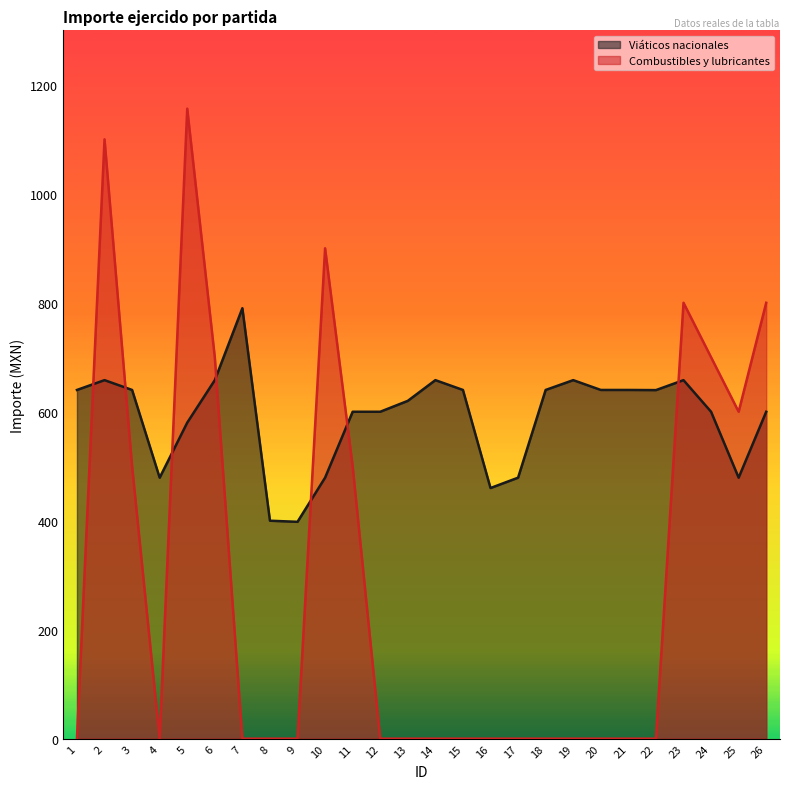

How many data points does each series have?

26